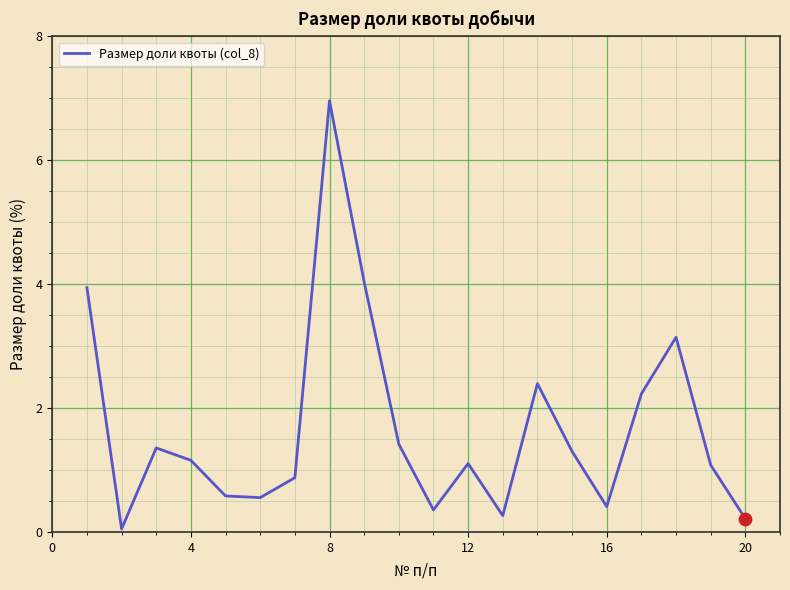

What is the difference between the maximum and minimum values?

6.9